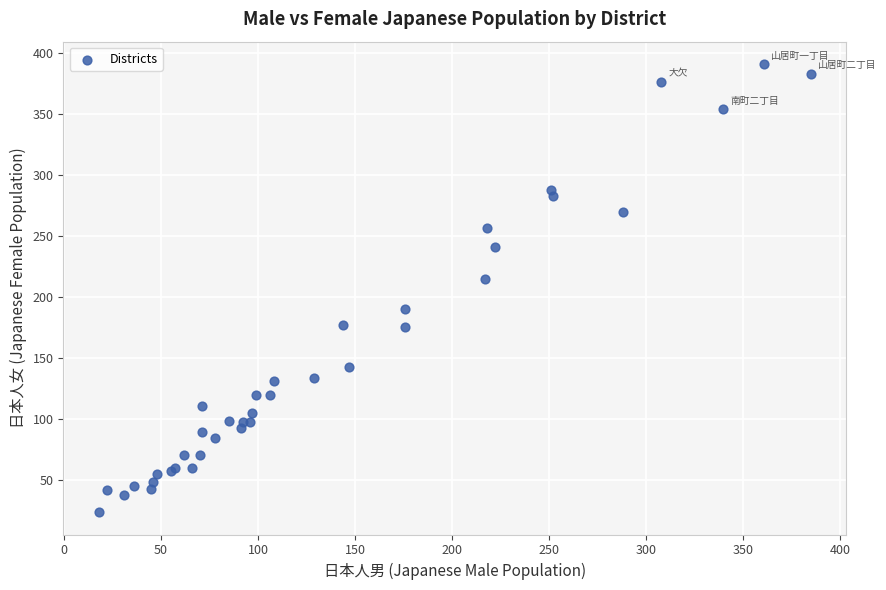

What Y value in the scatter plot is closest to 207?

215